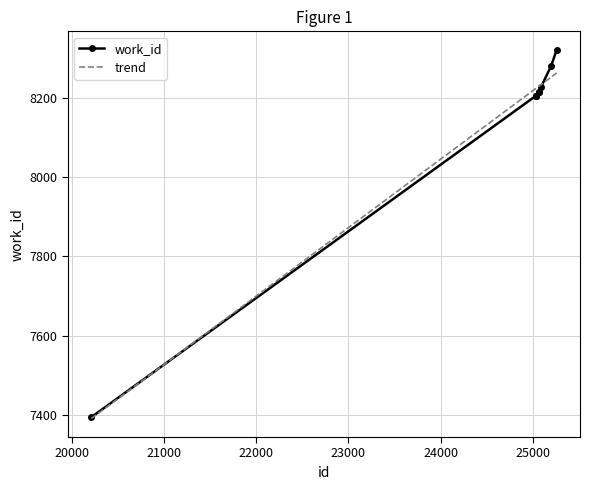

List the series in order of their peak value, lowest first.

trend, work_id